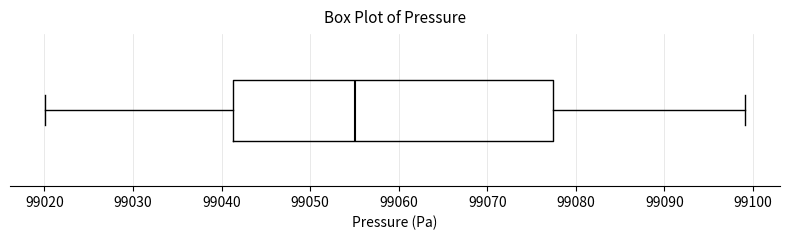

Transcribe this box plot: give where the median line is, the range the box spans, and where the two whiskers end, as read against the x-axis. The values are not printed on the chart, so give them approximately, as read against the axis.

median 99055, box 99041 to 99077, whiskers 99020 to 99099